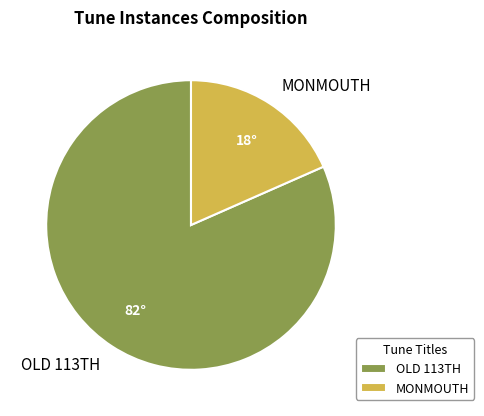

How many slices are in this pie chart?

2